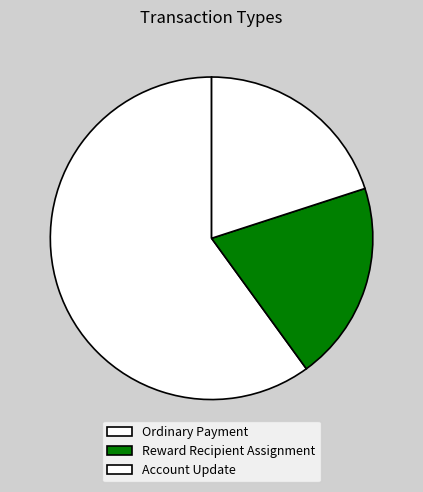

To the nearest percent, what is the combined percentage of Reward Recipient Assignment and Account Update?

40%